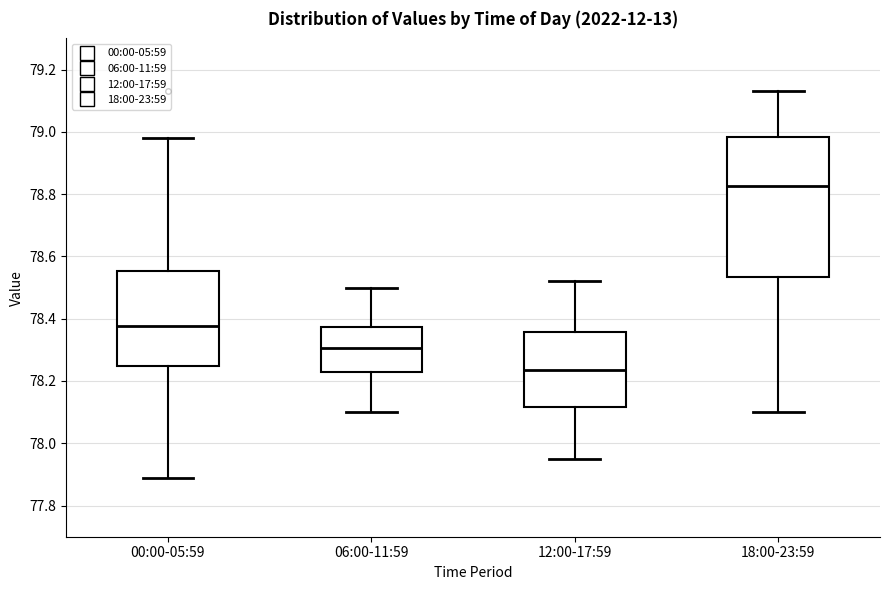

Where is the upper edge of the box for 12:00-17:59 on the y-axis? The values are not printed on the chart, so give them approximately, as read against the axis.

78.36